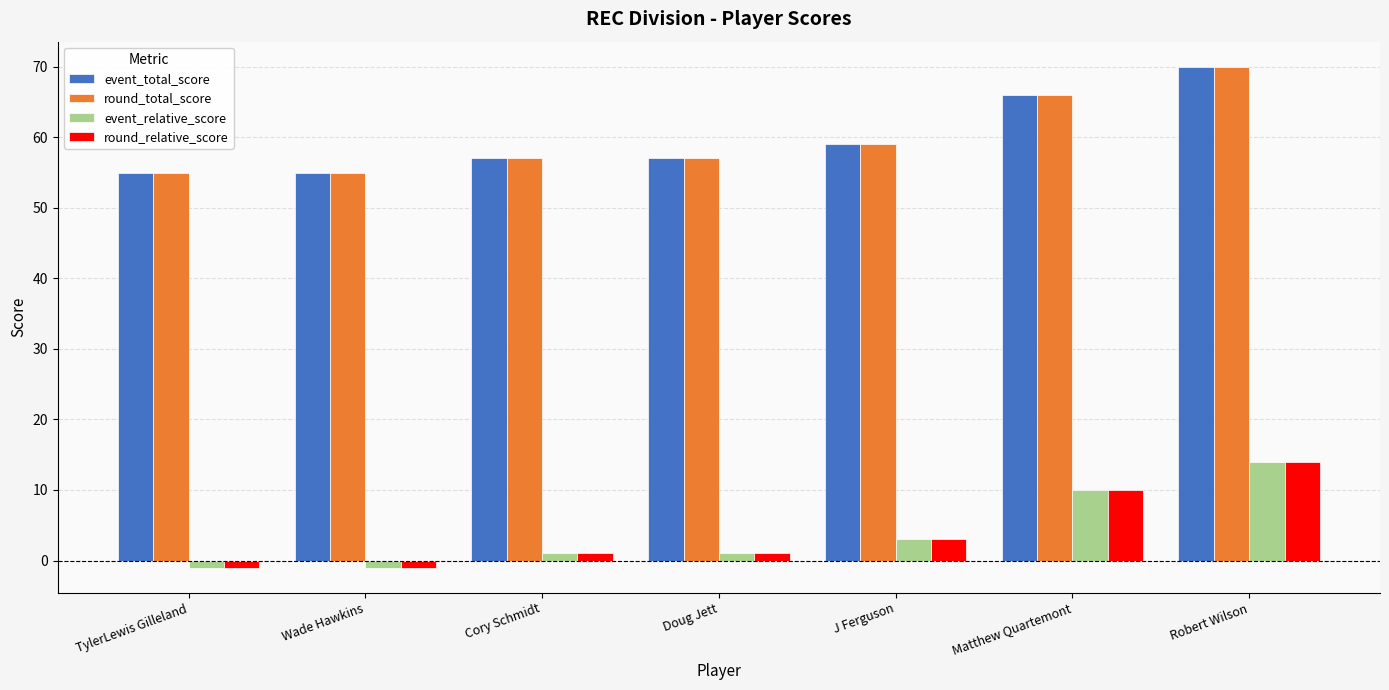

What is the total value across all series at Robert Wilson?

168